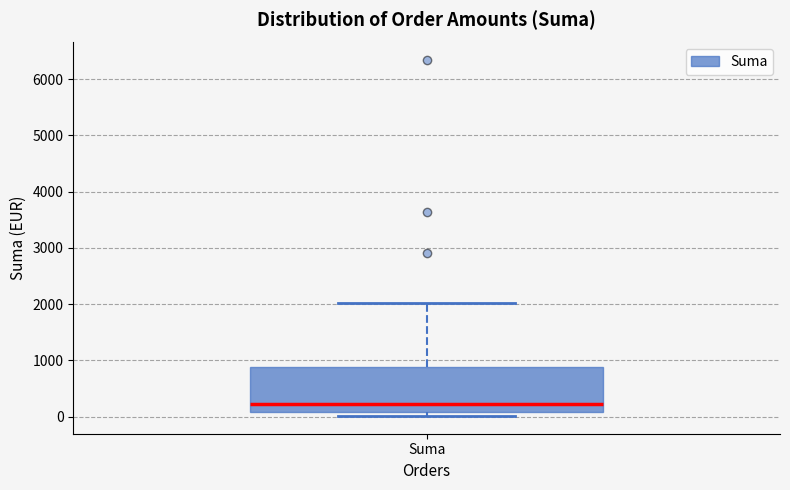

Where is the lower edge of the box for Suma on the y-axis? The values are not printed on the chart, so give them approximately, as read against the axis.

100